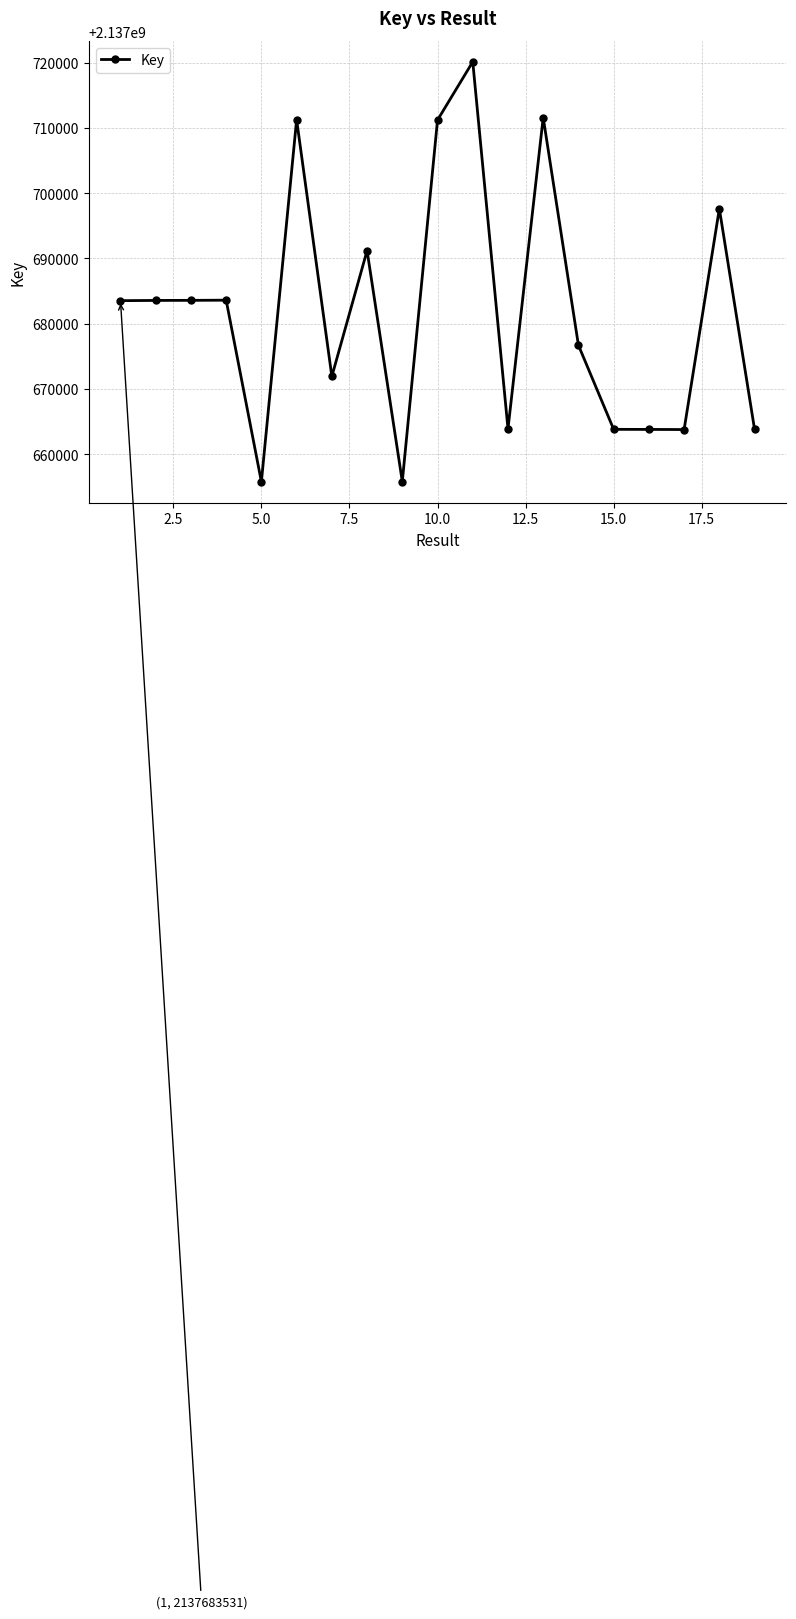

True or false: the data has more than 1 interior local peaks.

True